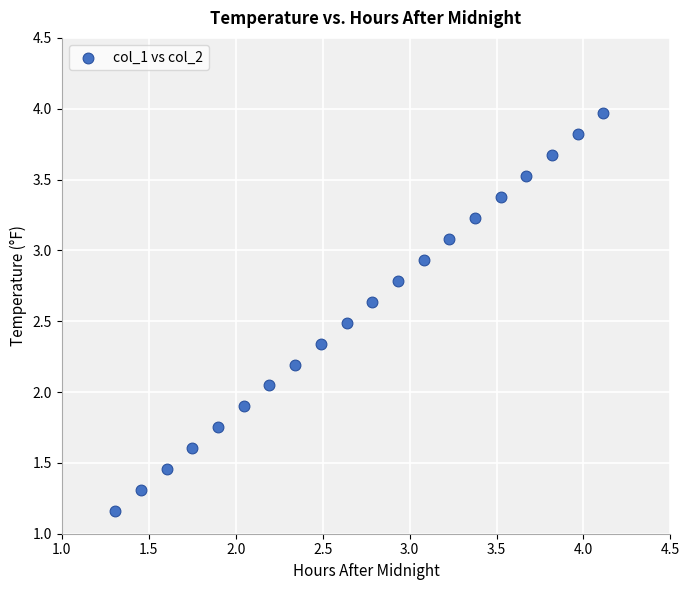

What is the range of Y values (max minus min)?

2.8